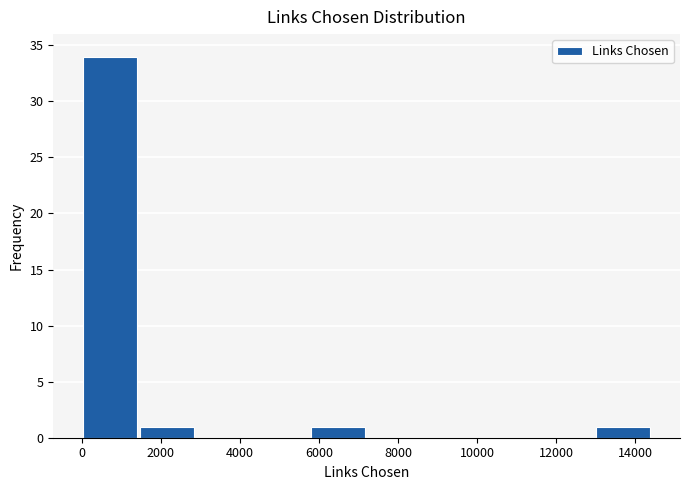

How tall is the bar that spans 13000 to 14400 on the x-axis? Neither the bar edges nor the heights are printed on the chart, so give them approximately, as read against the axes.

1